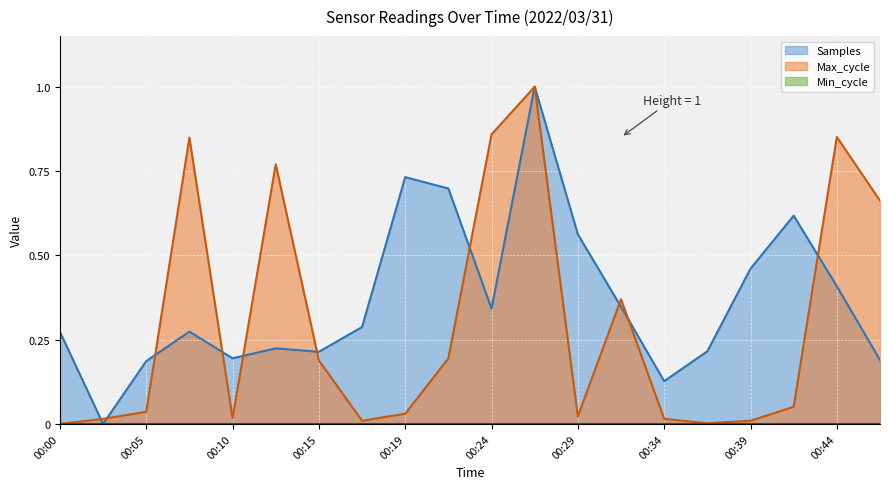

What is the difference between the Max_cycle values at 00:31 and 00:24?

0.5